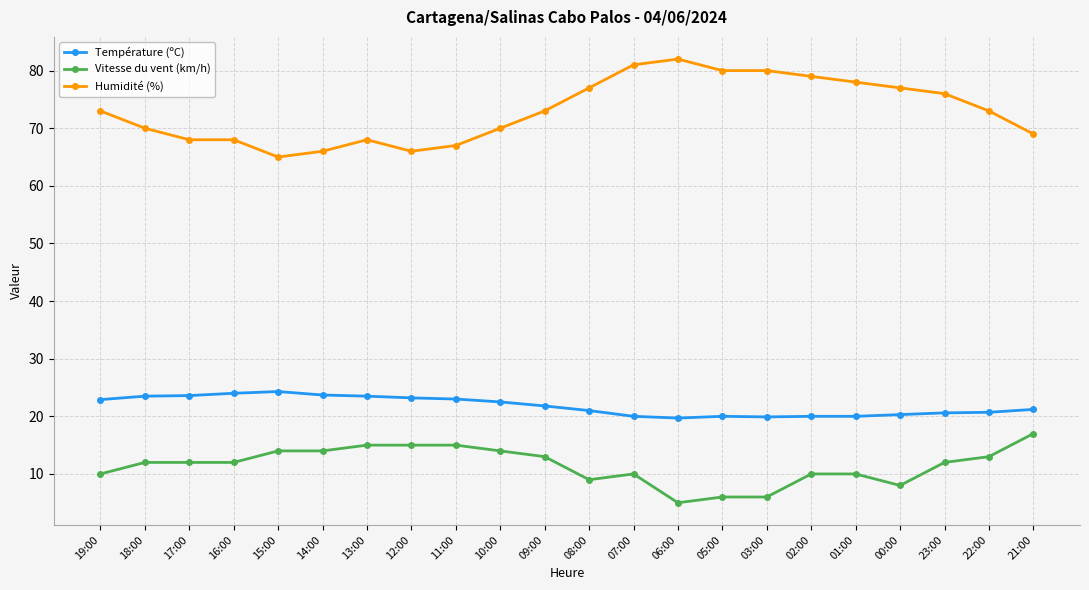

Rank the series by their maximum value, from lowest to highest.

Vitesse du vent (km/h), Température (ºC), Humidité (%)